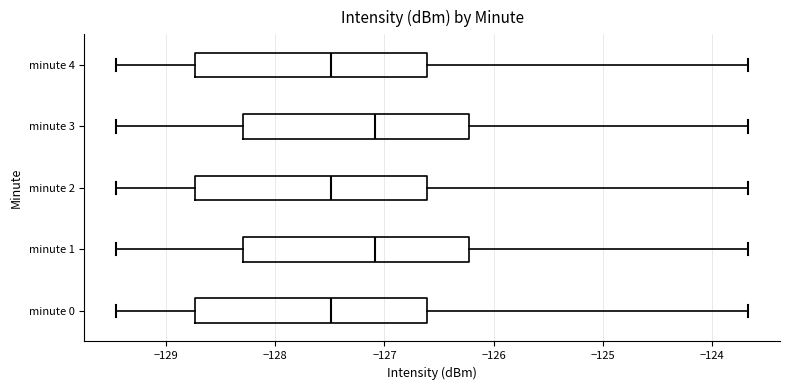

Where is the right edge of the box for minute 0 on the x-axis? The values are not printed on the chart, so give them approximately, as read against the axis.

-126.6